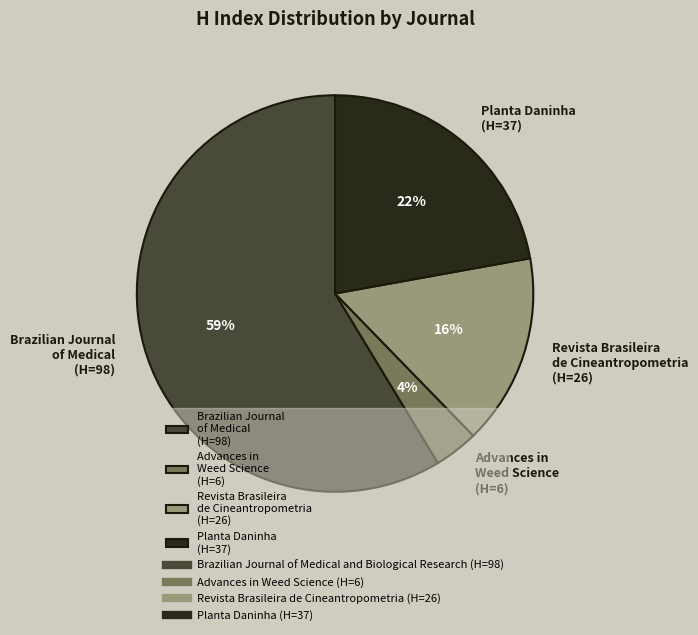

What percentage is the Planta Daninha (H=37) slice, to the nearest percent?

22%